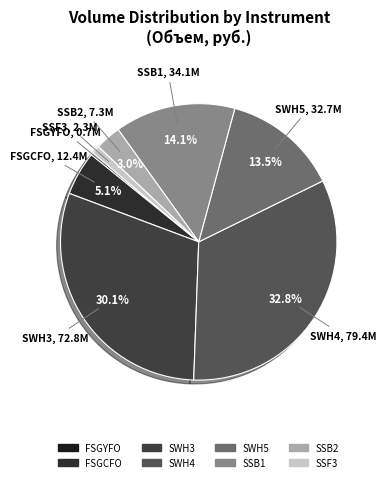

To the nearest percent, what is the difference between the SSF3 and SWH5 slice percentages?

13%